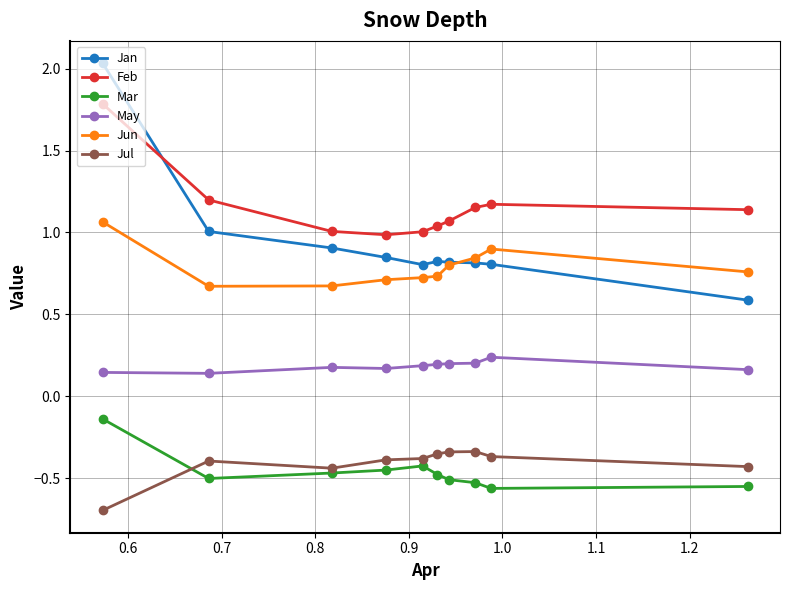

What is the smallest value displayed?

-0.7